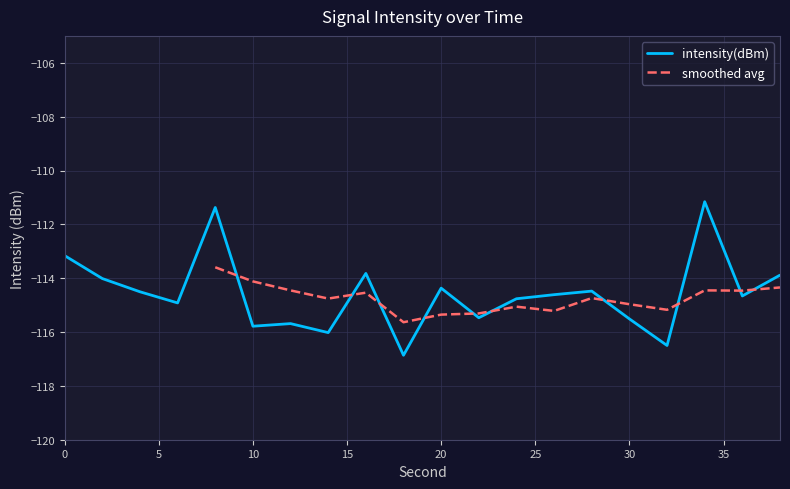

Where is the data nearest to the value -114?

2